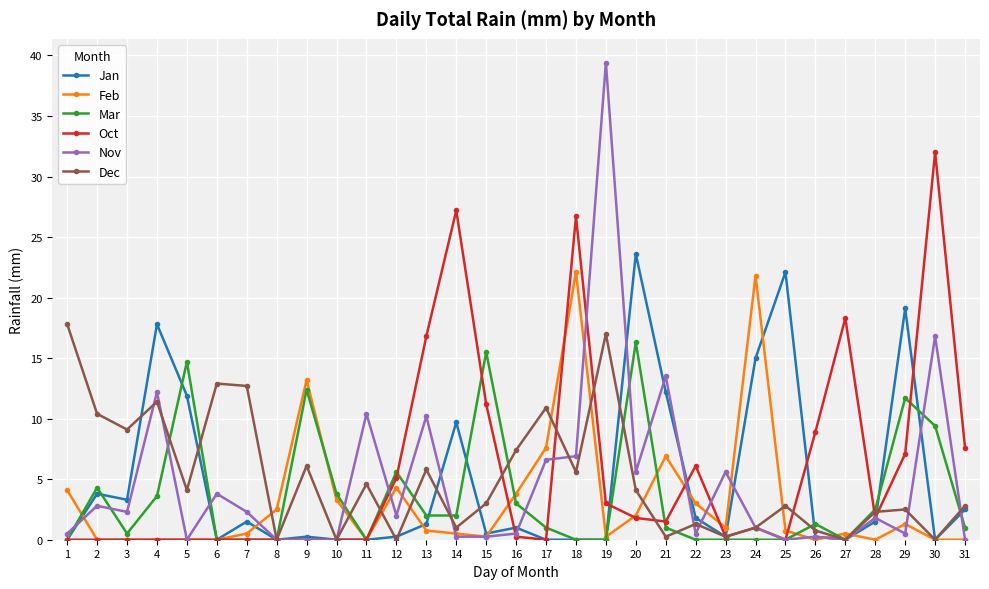

Where is the first local minimum for Mar?

3